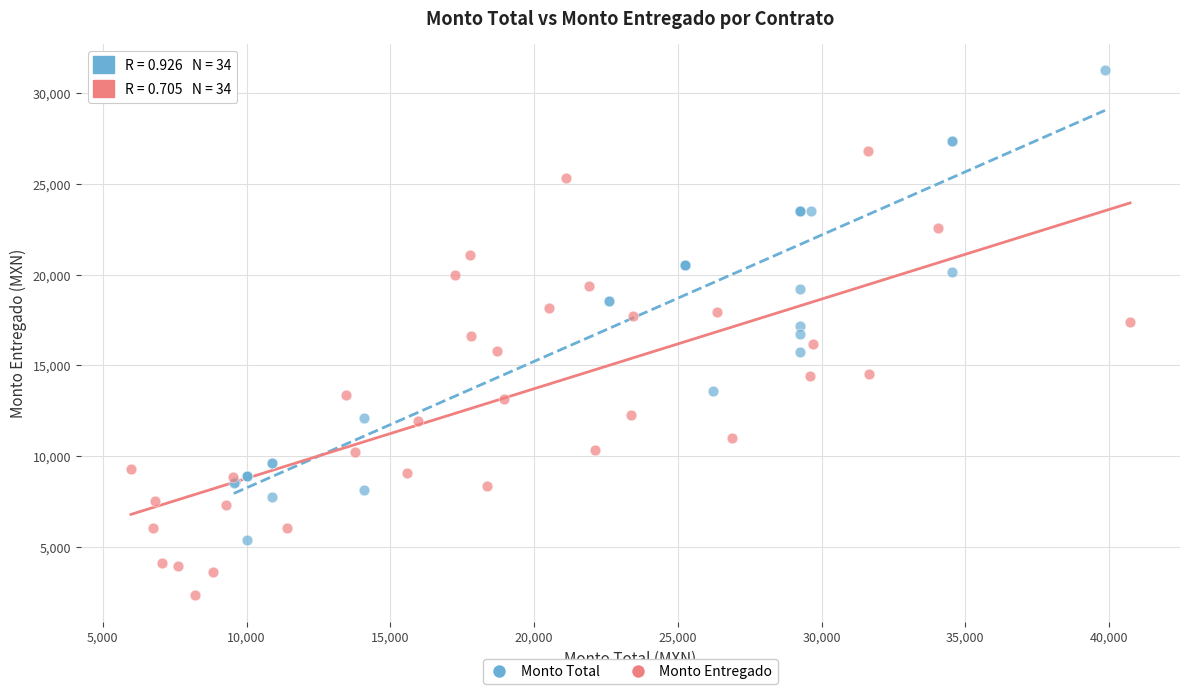

Which series reaches the minimum Y coordinate?

Monto Entregado